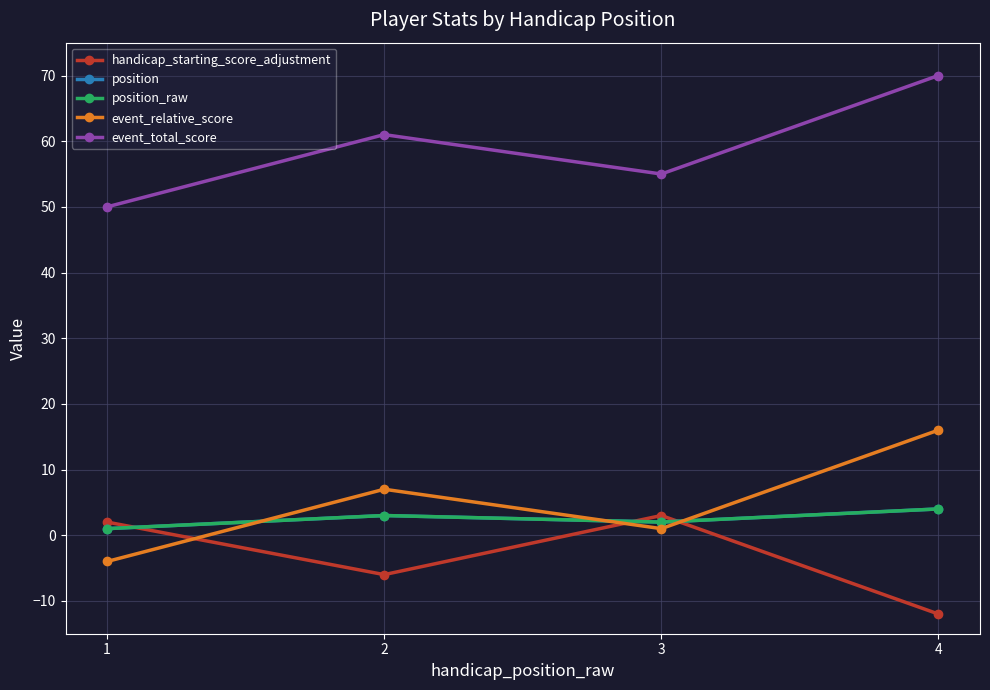

At how many categories does at least one series exceed 7?

4